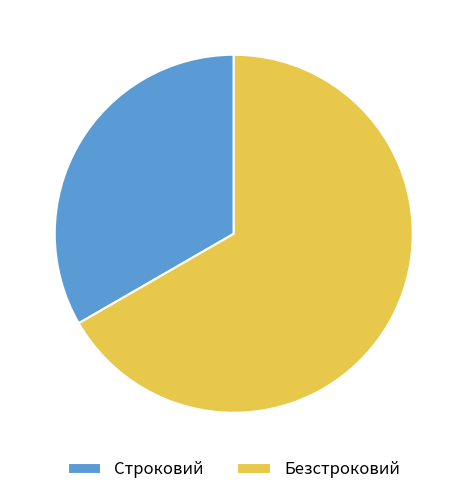

Approximately how many times larger is the value at Строковий compared to Безстроковий?

0.5